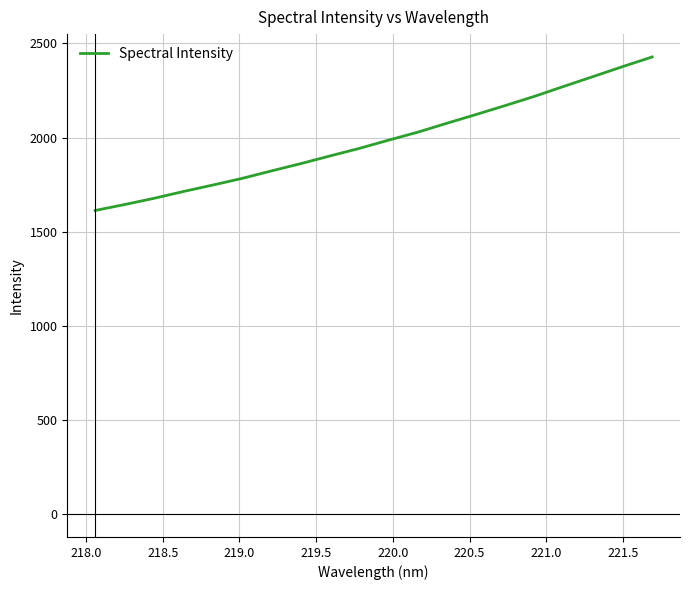

What is the smallest value displayed?

1612.5